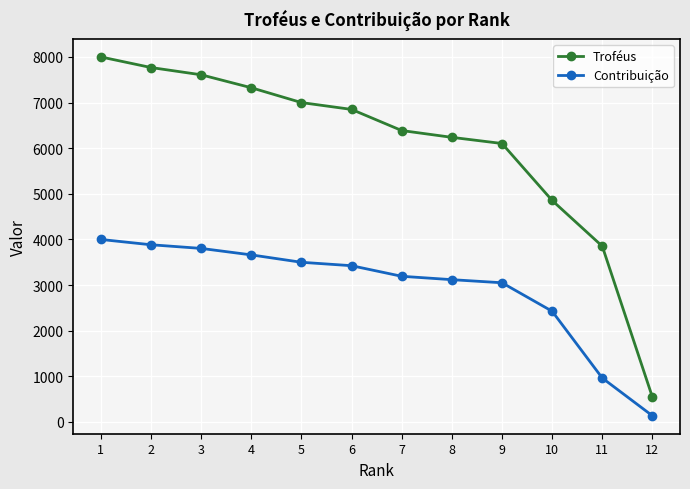

Which series has the largest total across all categories?

Troféus